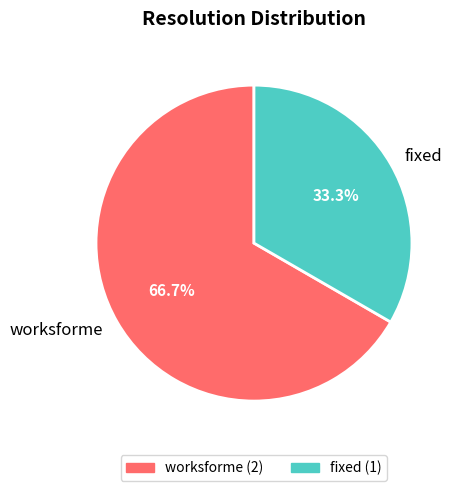

What portion of the pie excludes fixed?

66.7%